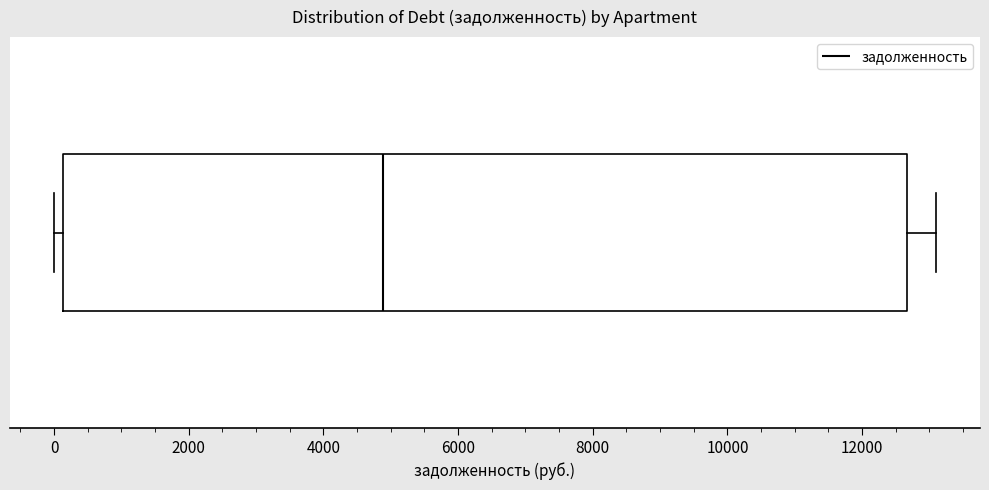

Where is the left edge of the box on the x-axis? The values are not printed on the chart, so give them approximately, as read against the axis.

200